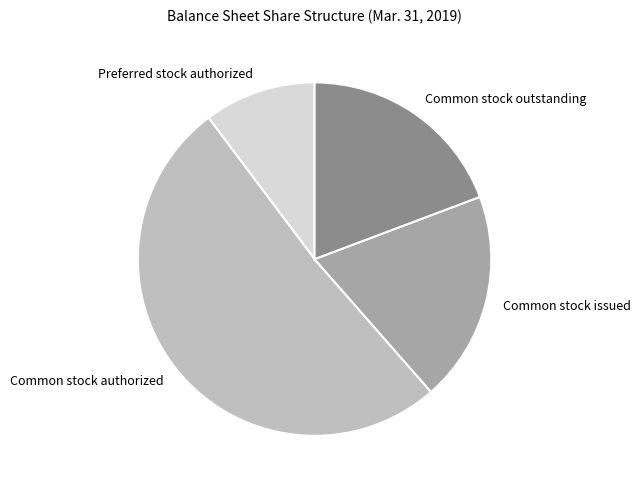

What is the ratio of the value at Common stock outstanding to the value at Common stock authorized?

0.4